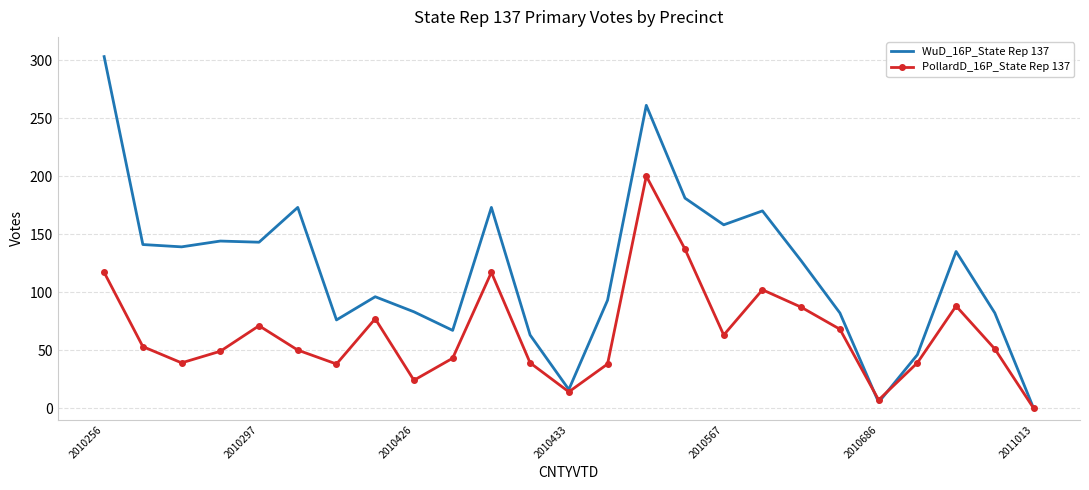

What is the maximum value shown in the chart?

303